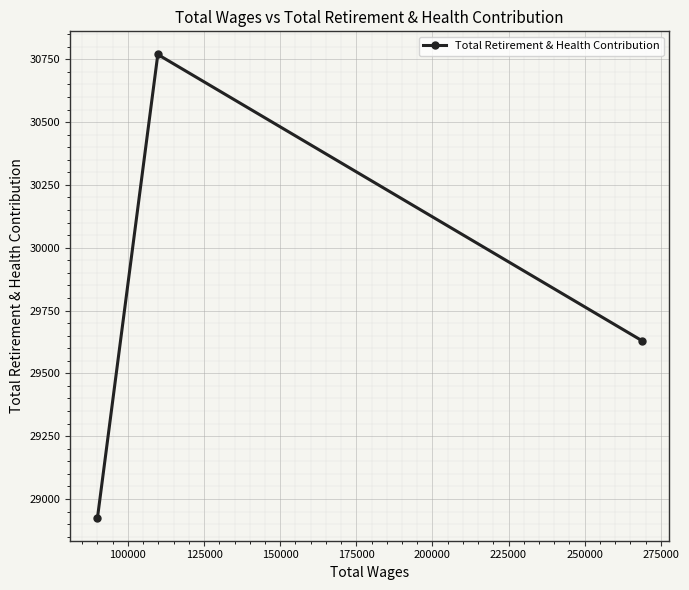

What is the value of the 1st point from the left?

28926